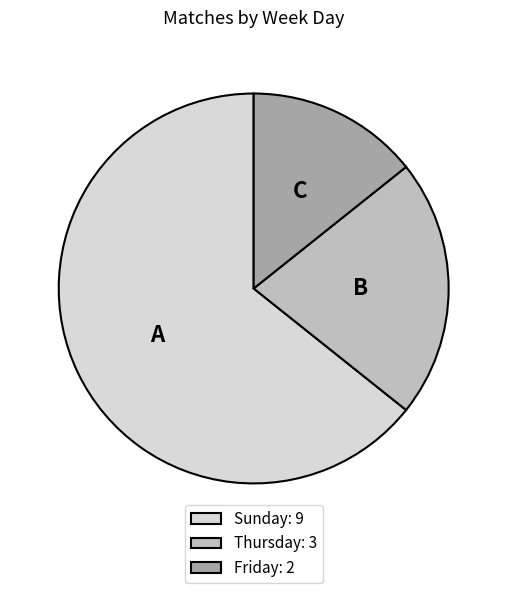

Does Sunday: 9 account for over 50% of the chart?

Yes